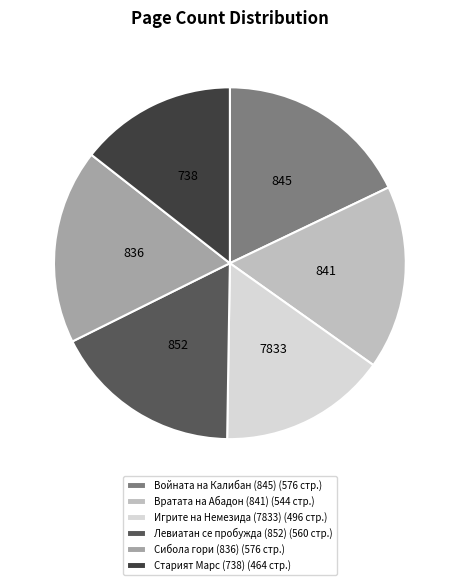

What is the ratio of the value at Старият Марс (738) to the value at Сибола гори (836)?

0.8